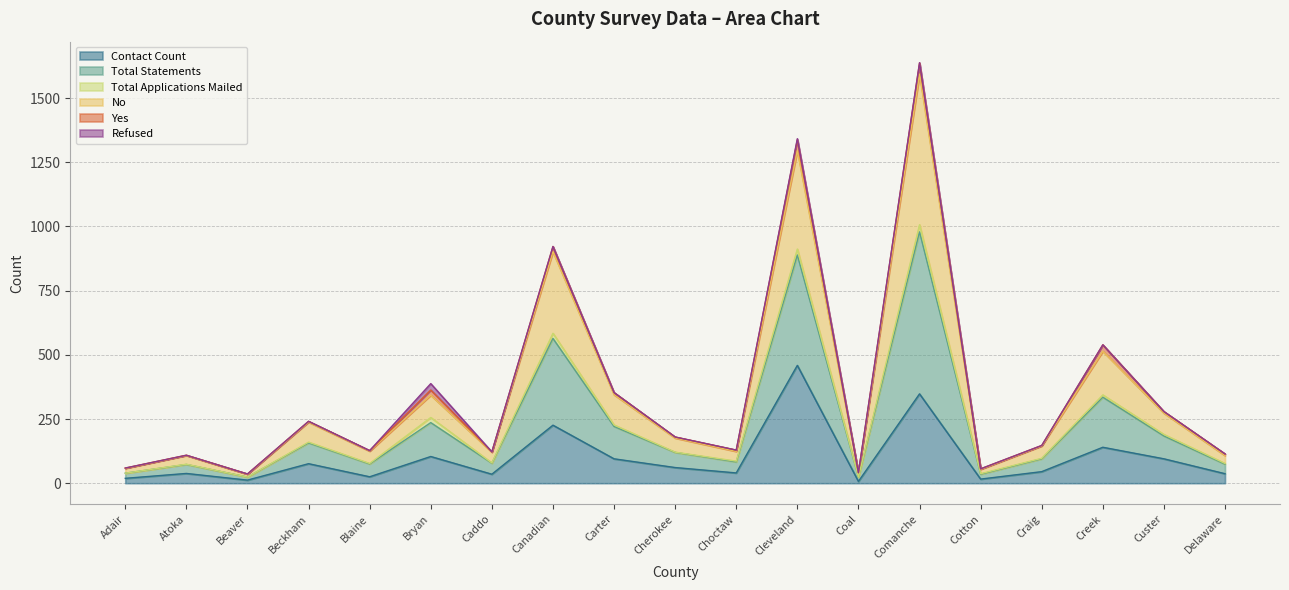

What is the difference between the Total Statements values at Bryan and Carter?

10